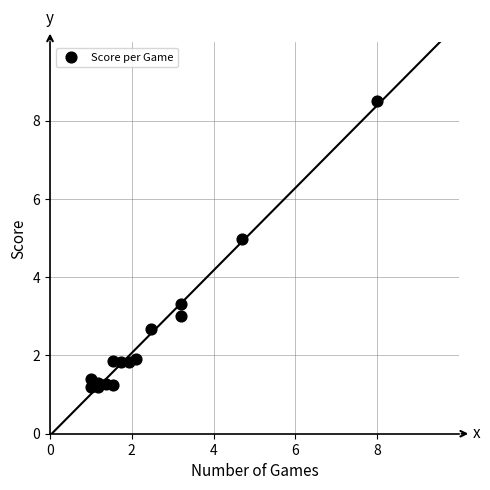

What Y value in the scatter plot is closest to 4?

3.3